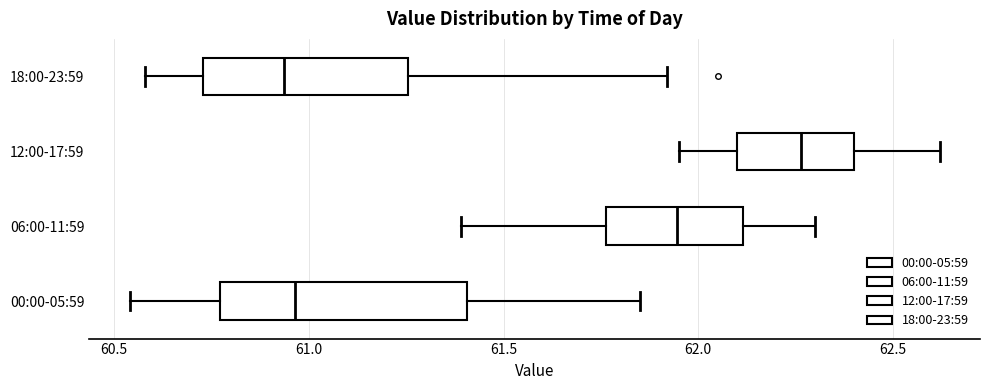

Which box is the widest, from its left edge to its right edge?

00:00-05:59